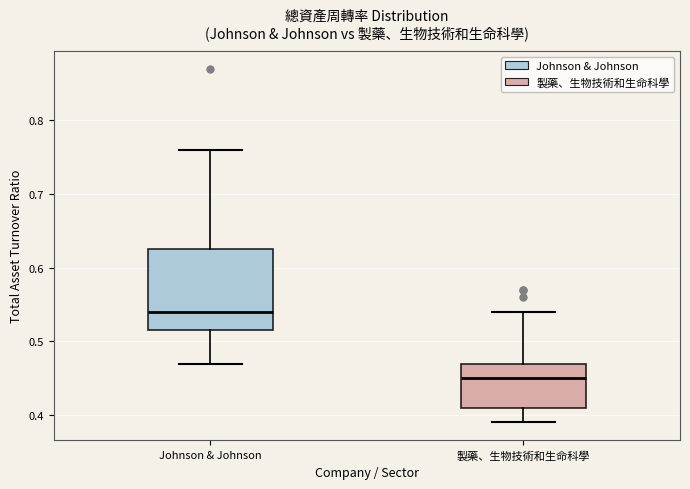

Which box's median line is the highest?

Johnson & Johnson